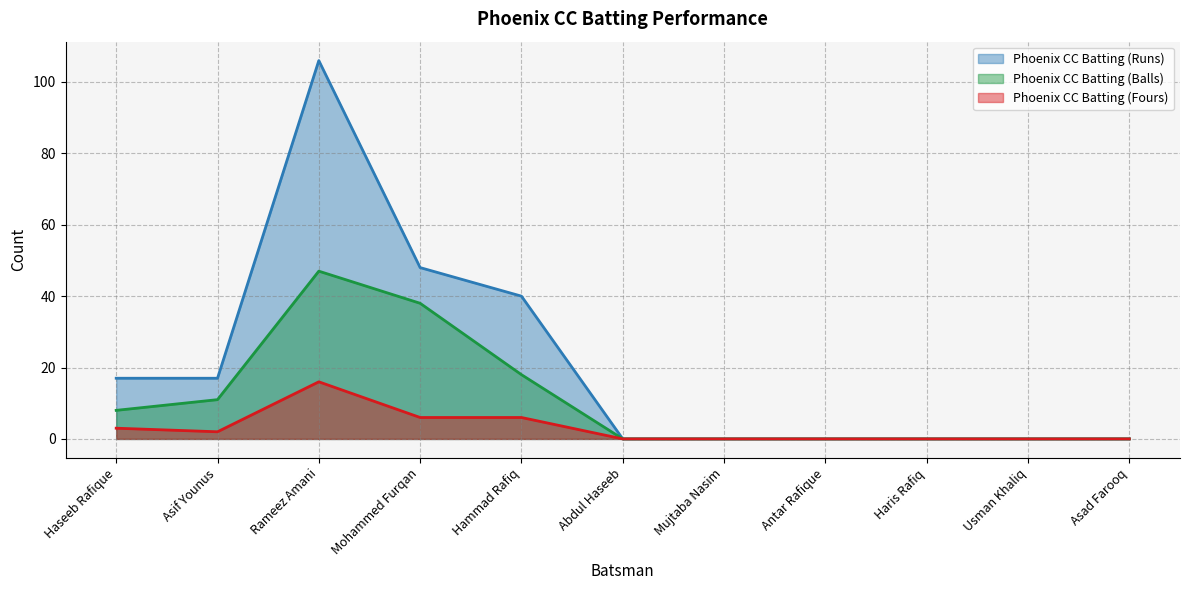

In Phoenix CC Batting (Runs), how many points are higher than both neighbors (excluding endpoints)?

1